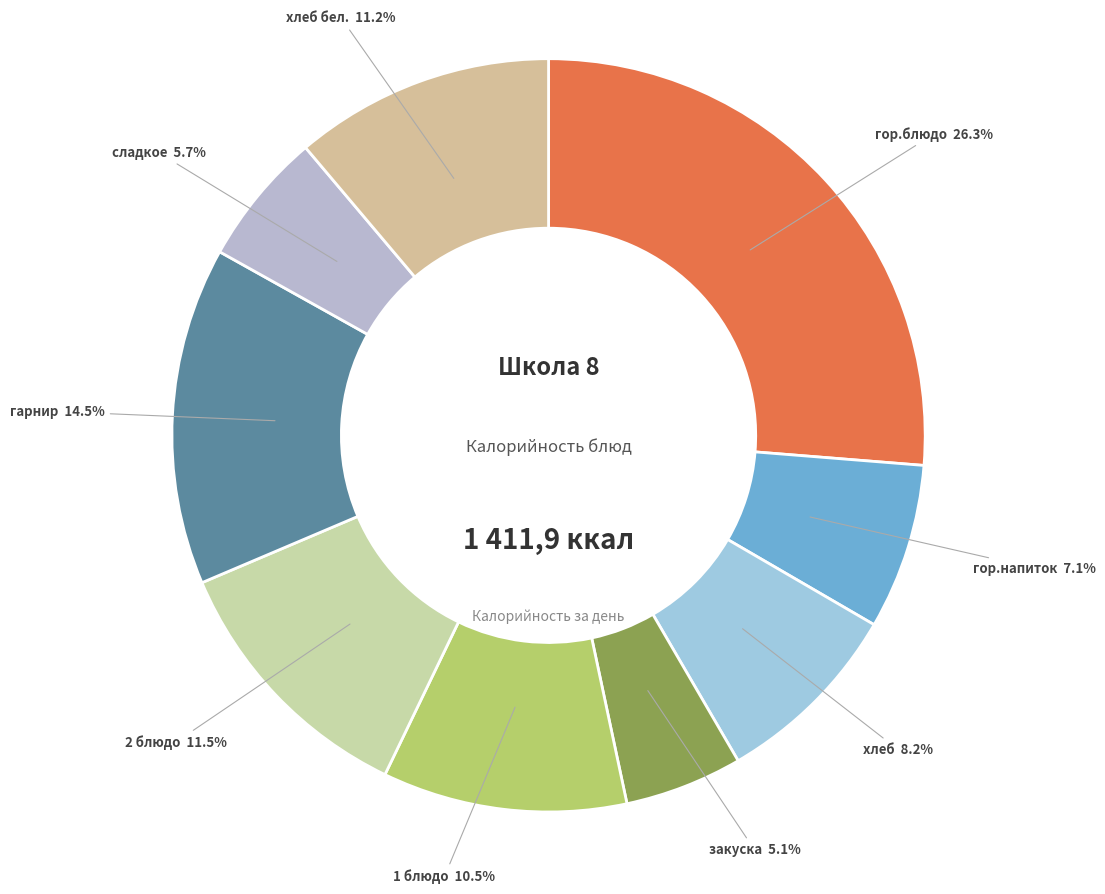

What percentage is the сладкое slice, to the nearest percent?

6%